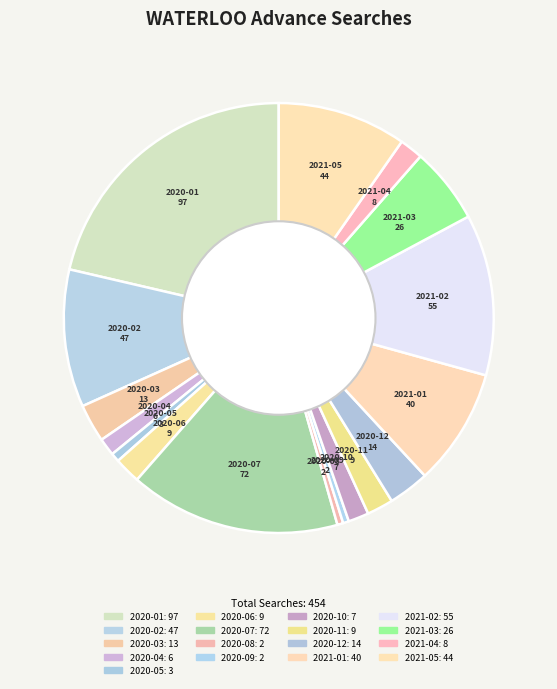

Does any single category account for the majority?

No